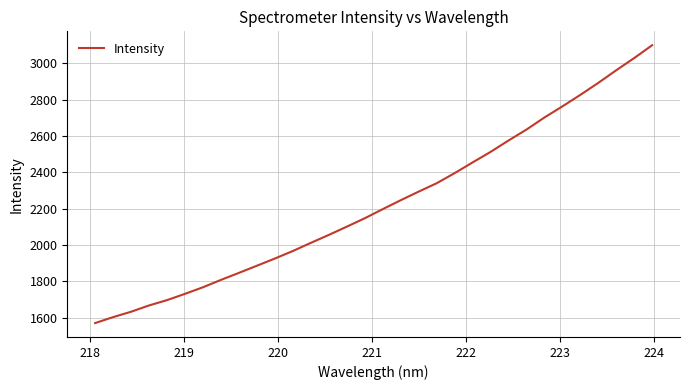

What is the difference between the maximum and minimum values?

1528.0